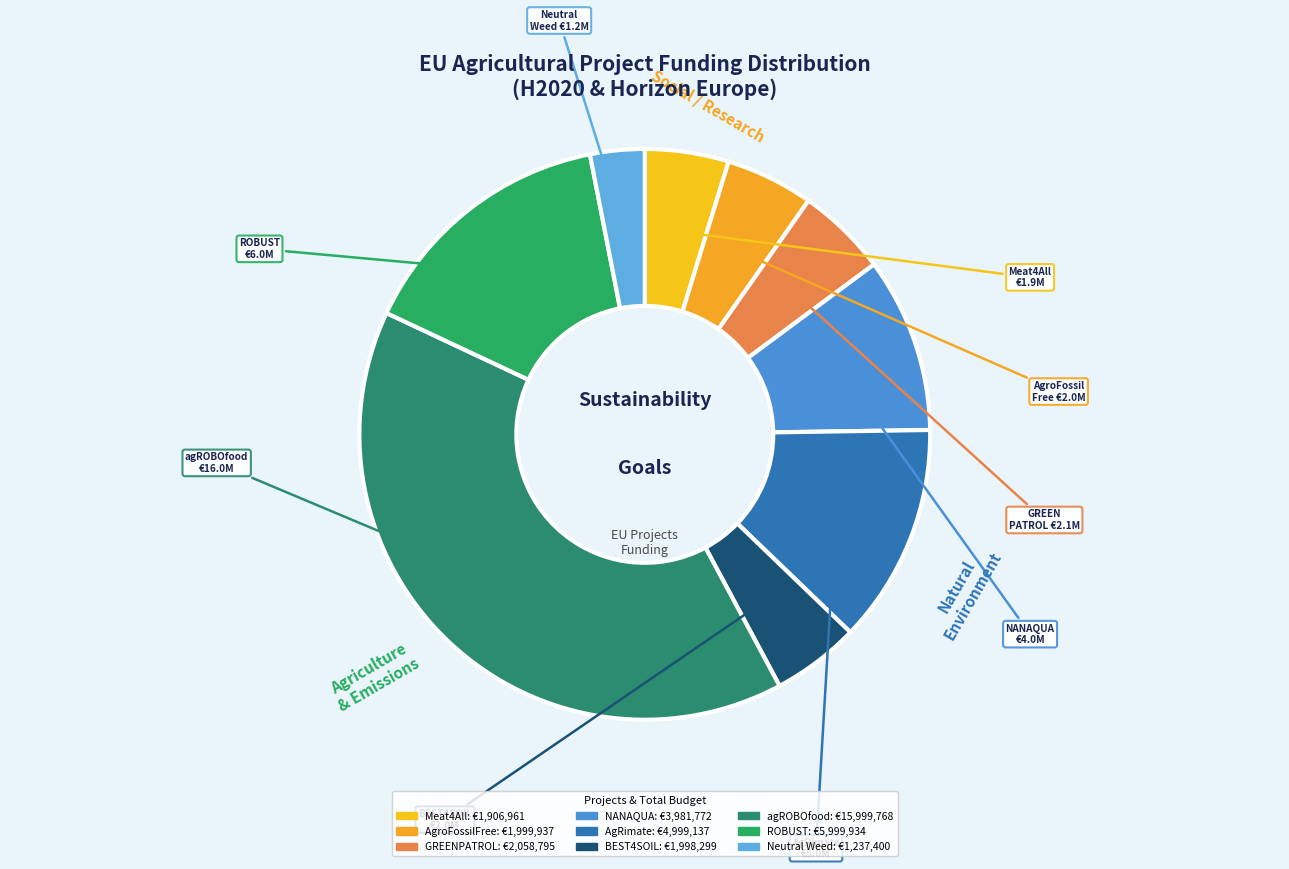

Which slice is the largest?

agROBOfood